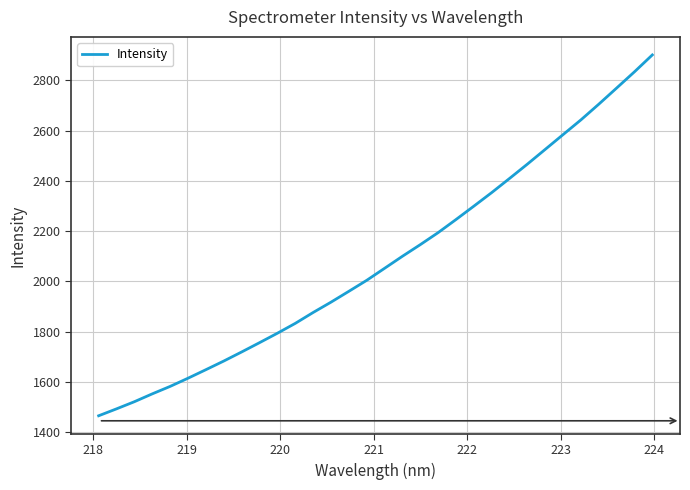

What is the difference between the maximum and minimum values?

1435.6